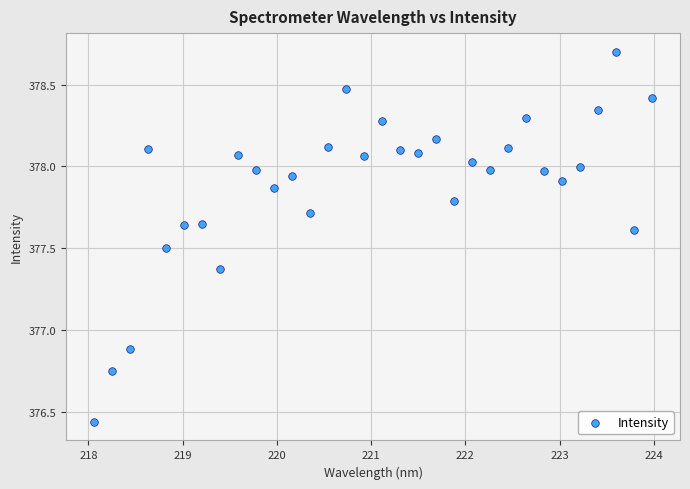

What Y value in the scatter plot is closest to 377?

376.9